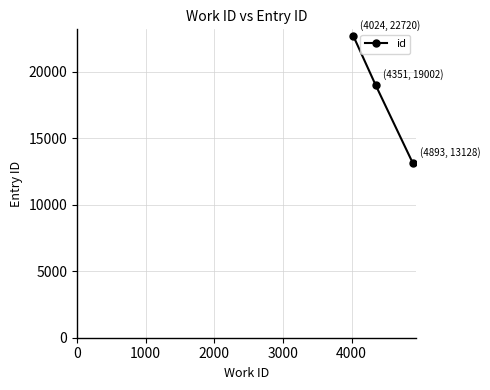

What is the value of the 2nd point from the left?

19002